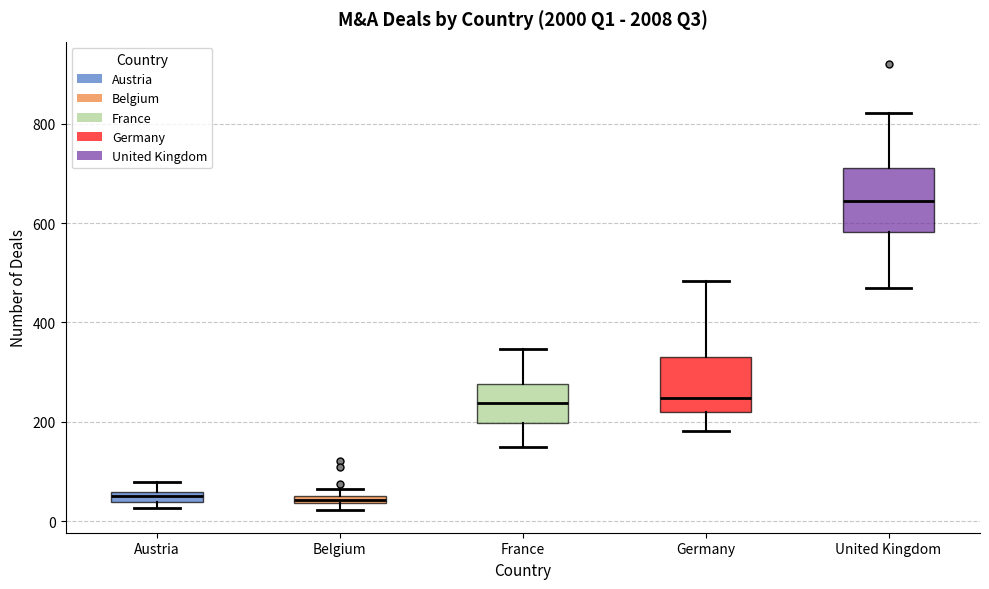

Where is the lower edge of the box for United Kingdom on the y-axis? The values are not printed on the chart, so give them approximately, as read against the axis.

580